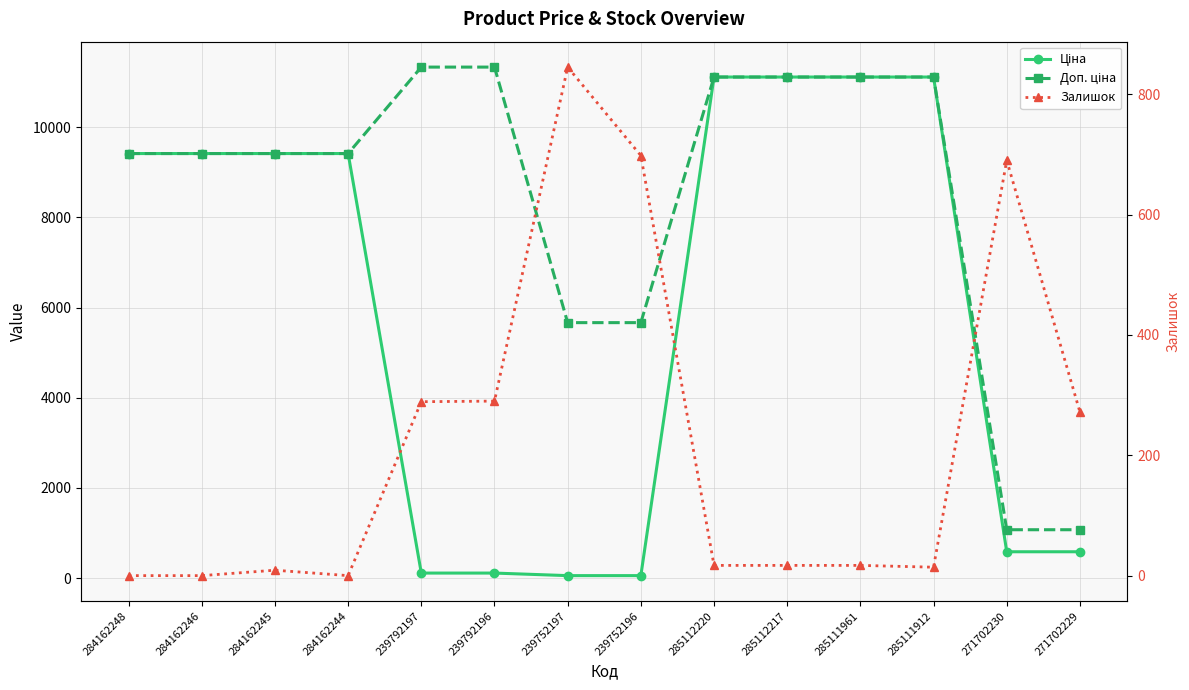

Which category has the highest value in the Ціна series?

285112220